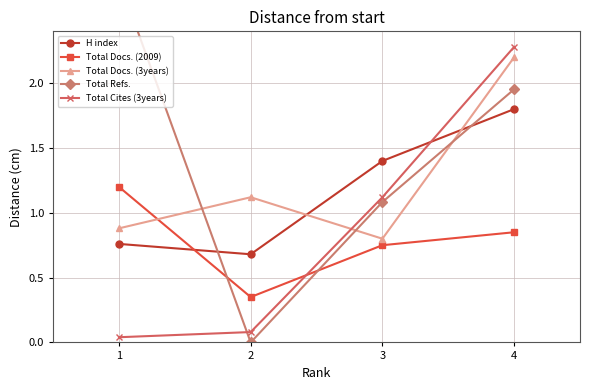

At 3, list the series in order from smallest to largest.

Total Docs. (2009), Total Docs. (3years), Total Refs., Total Cites (3years), H index